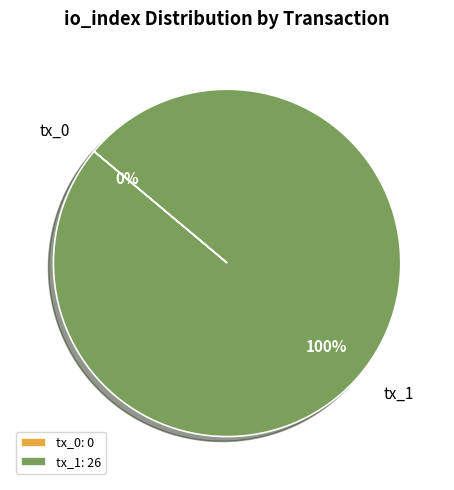

How many segments does this pie chart have?

2